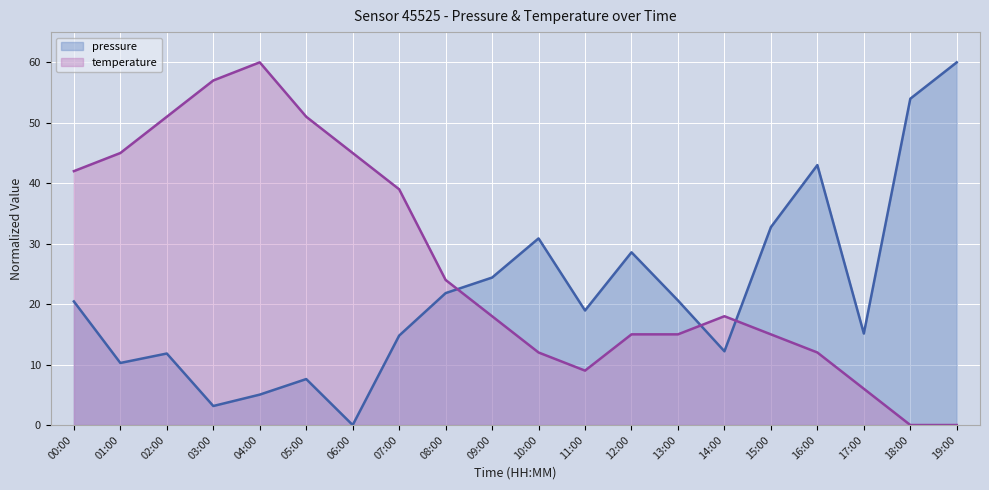

What position from the left is 02:00?

3